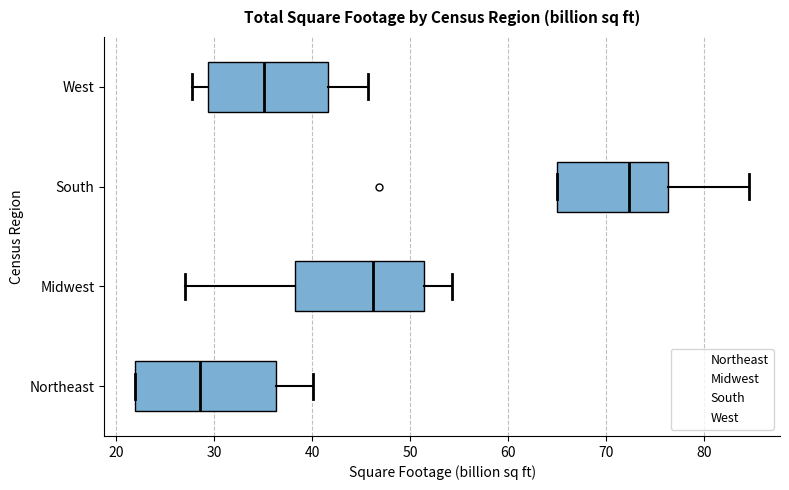

Reading bottom to top, transcribe this box plot: for each box, give where its median line is, the range the box spans, and where its two whiskers end, as read against the x-axis. The values are not printed on the chart, so give them approximately, as read against the axis.

Northeast: median 29, box 22 to 36, whiskers 22 to 40
Midwest: median 46, box 38 to 51, whiskers 27 to 54
South: median 72, box 65 to 76, whiskers 65 to 85
West: median 35, box 29 to 42, whiskers 28 to 46